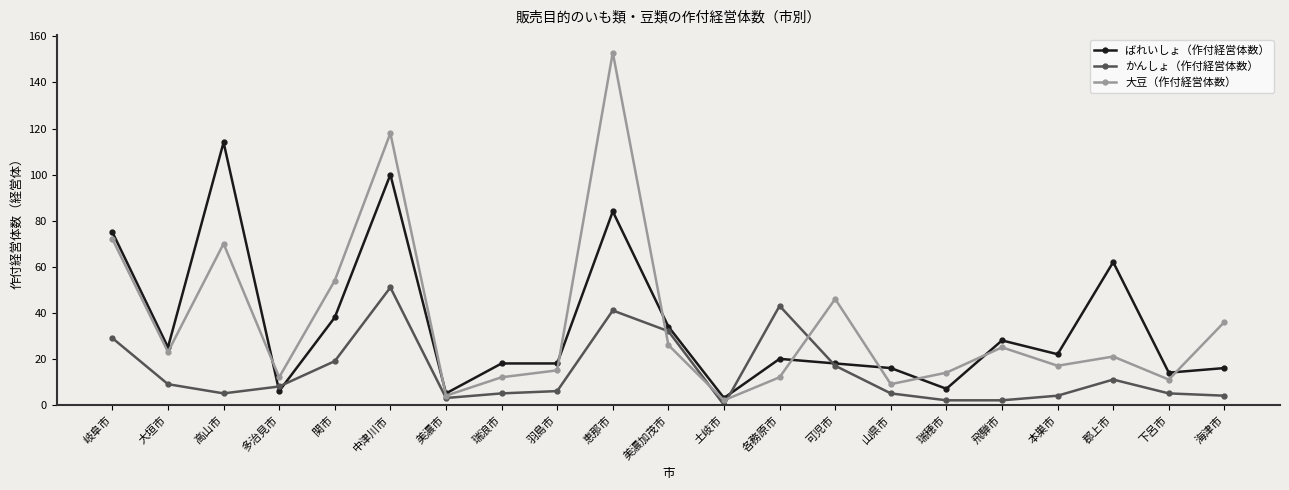

Is it true that かんしょ（作付経営体数） equals 43 at 各務原市?

True